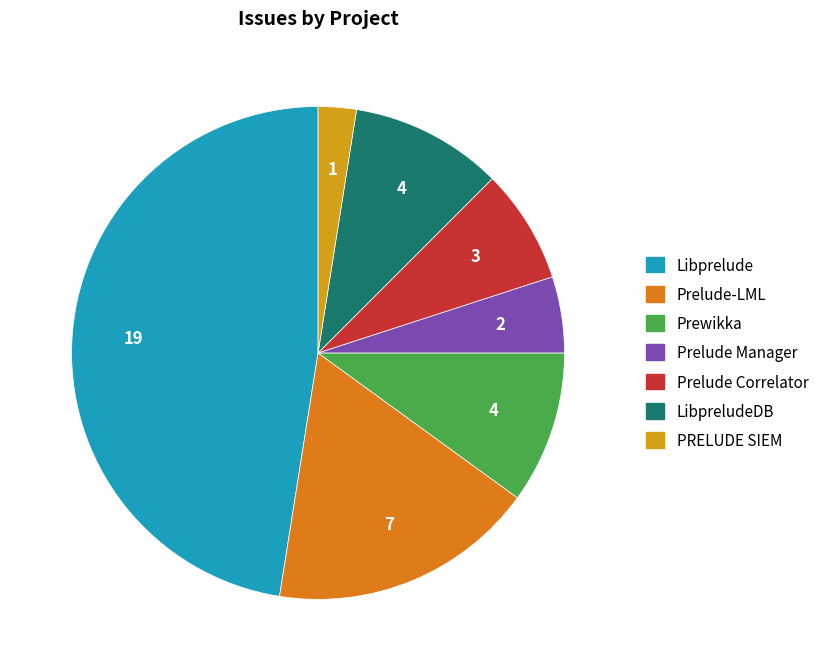

What is the change in value from Libprelude to Prewikka?

-15